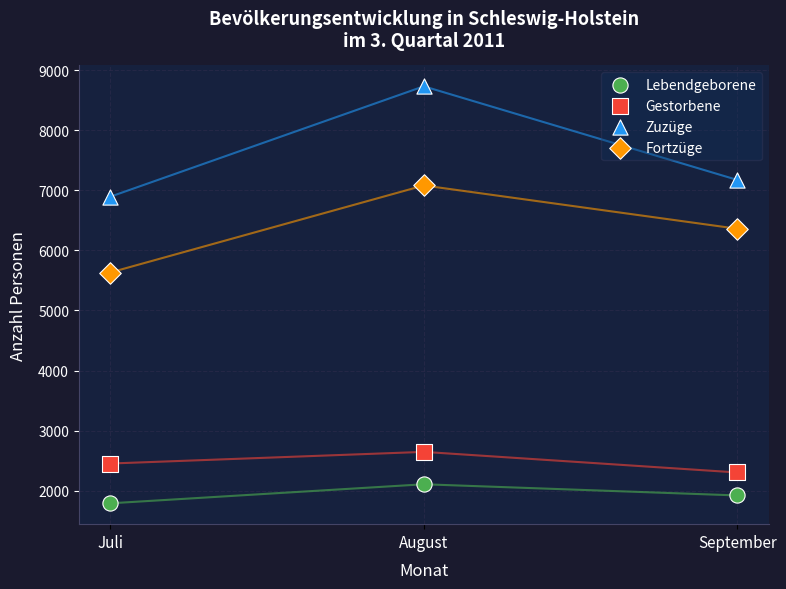

Which series has the widest spread of Y values?

Zuzüge